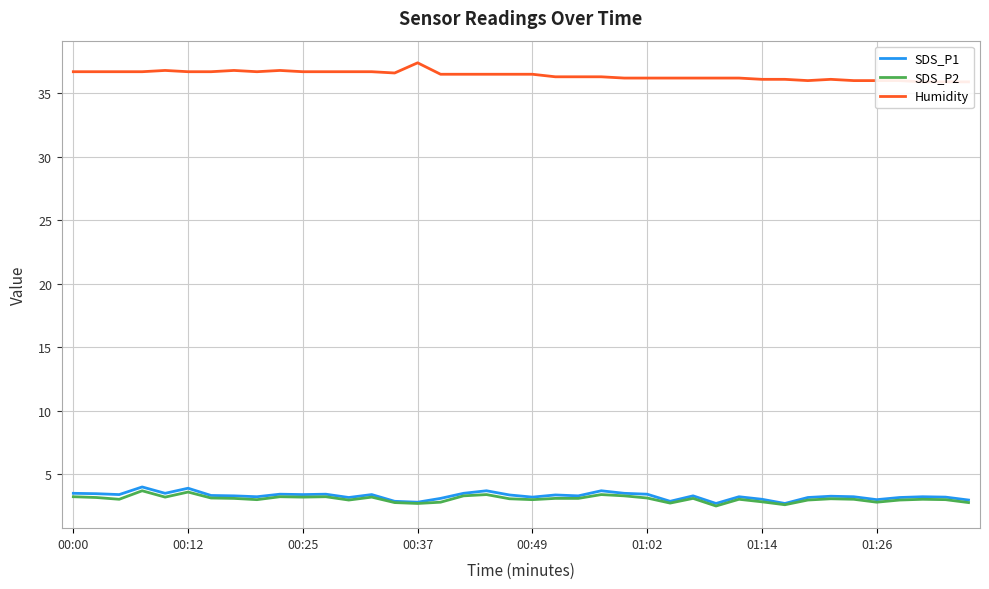

The SDS_P2 series shows 2.8 at 01:26. True or false?

True